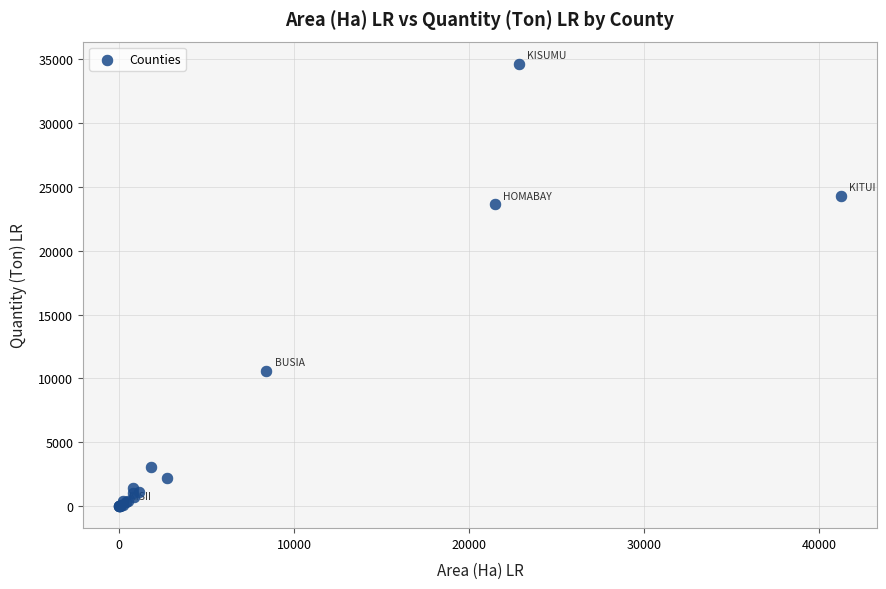

What Y value in the scatter plot is closest to 17333?

23640.4